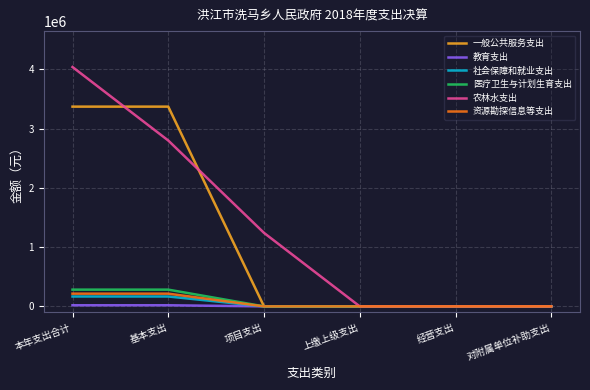

Is the value of 社会保障和就业支出 at 对附属单位补助支出 greater than the value of 一般公共服务支出 at 本年支出合计?

No